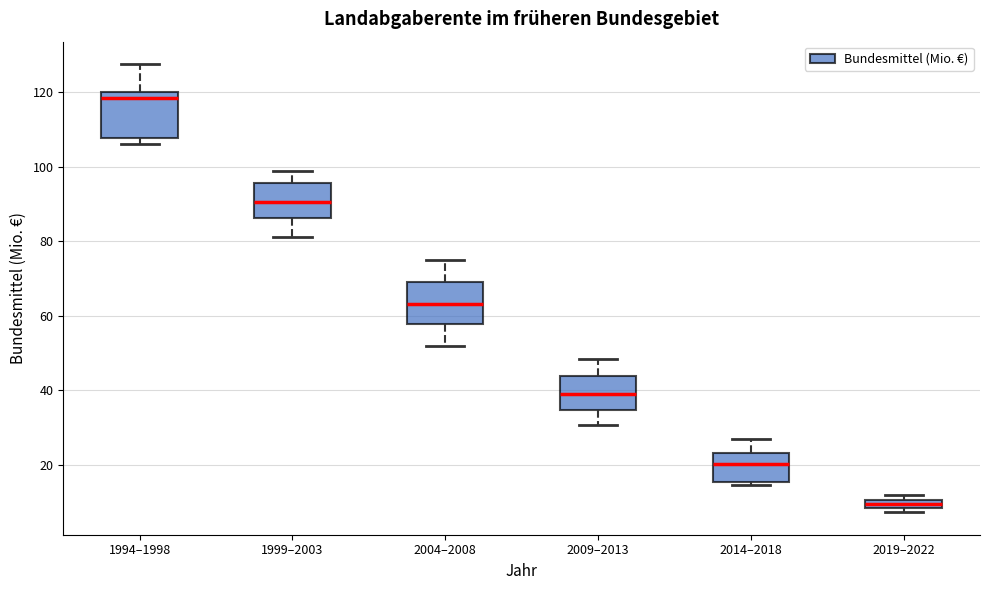

Where is the upper edge of the box for 2004–2008 on the y-axis? The values are not printed on the chart, so give them approximately, as read against the axis.

70